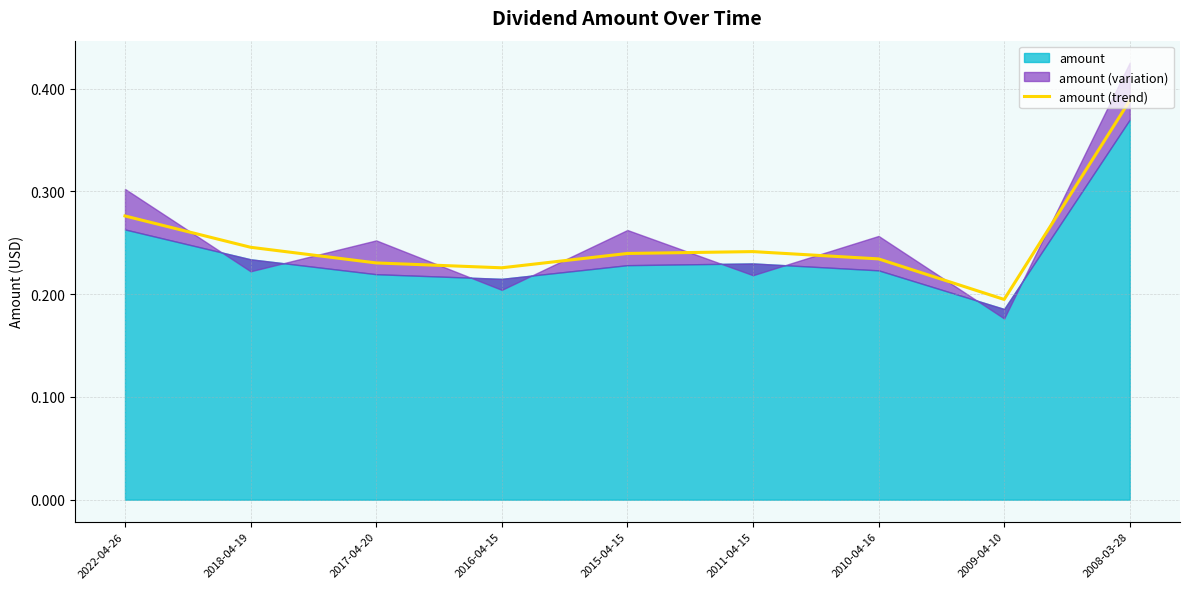

At which category does the chart reach its peak across all series?

2008-03-28